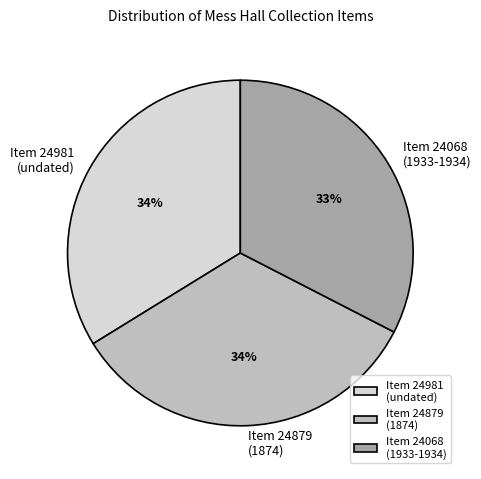

Does any single category account for the majority?

No